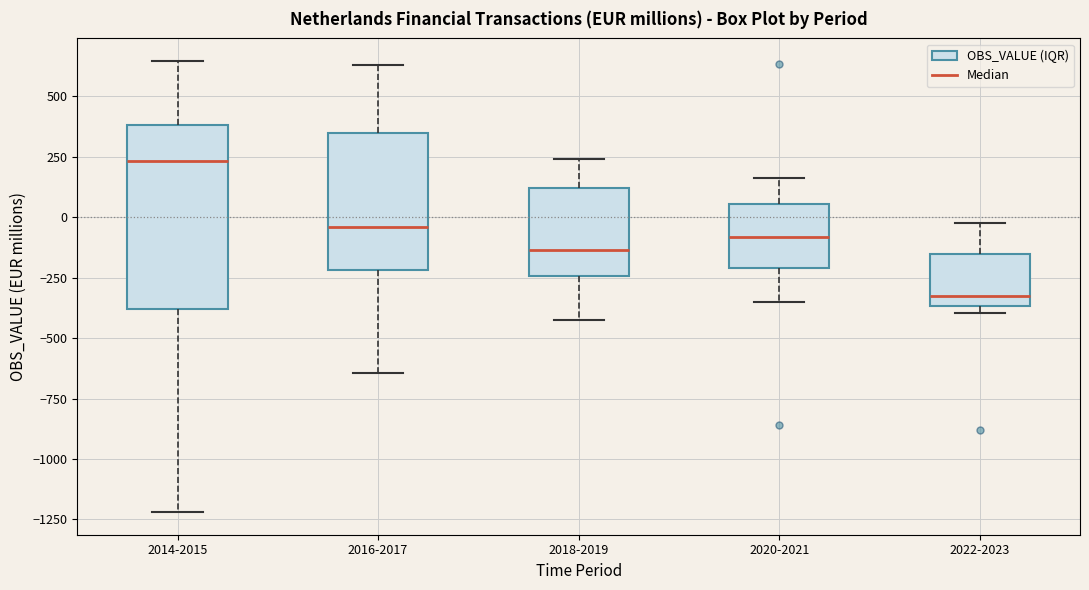

Reading left to right, read every box against the y-axis: the position of its median line, the range the box covers, and the ends of its whiskers. The values are not printed on the chart, so give them approximately, as read against the axis.

2014-2015: median 250, box -400 to 400, whiskers -1200 to 650
2016-2017: median -50, box -200 to 350, whiskers -650 to 650
2018-2019: median -150, box -250 to 100, whiskers -400 to 250
2020-2021: median -100, box -200 to 50, whiskers -350 to 150
2022-2023: median -300, box -350 to -150, whiskers -400 to 0